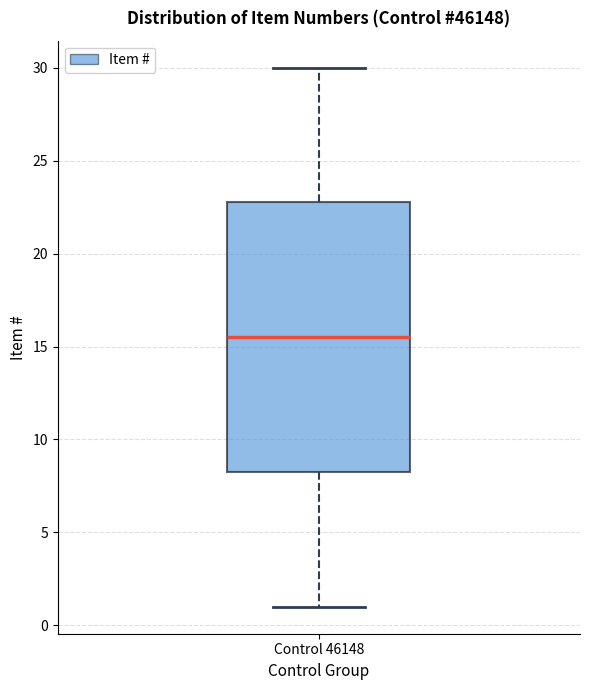

Transcribe this box plot: give where the median line is, the range the box spans, and where the two whiskers end, as read against the y-axis. The values are not printed on the chart, so give them approximately, as read against the axis.

median 15.5, box 8.5 to 23.0, whiskers 1.0 to 30.0